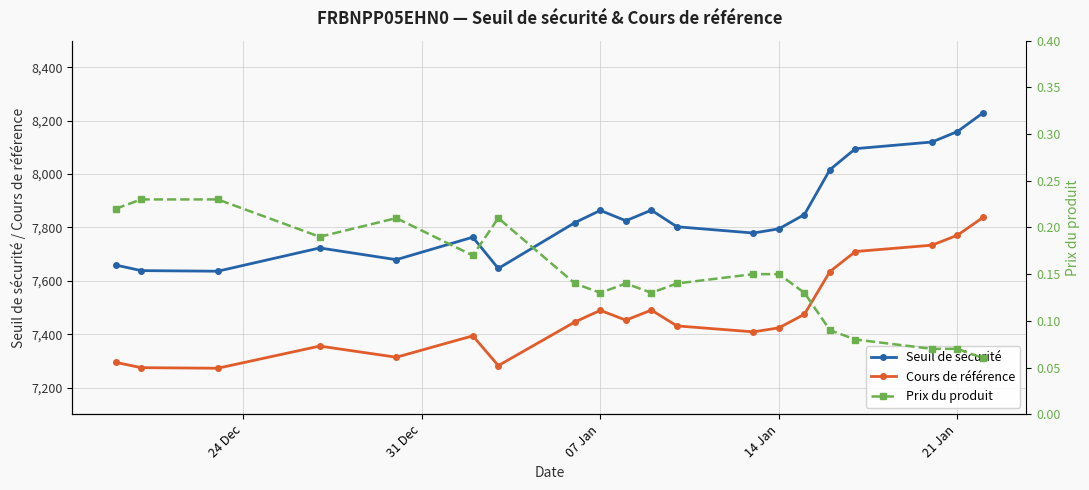

True or false: Seuil de sécurité and Cours de référence intersect in this chart.

False